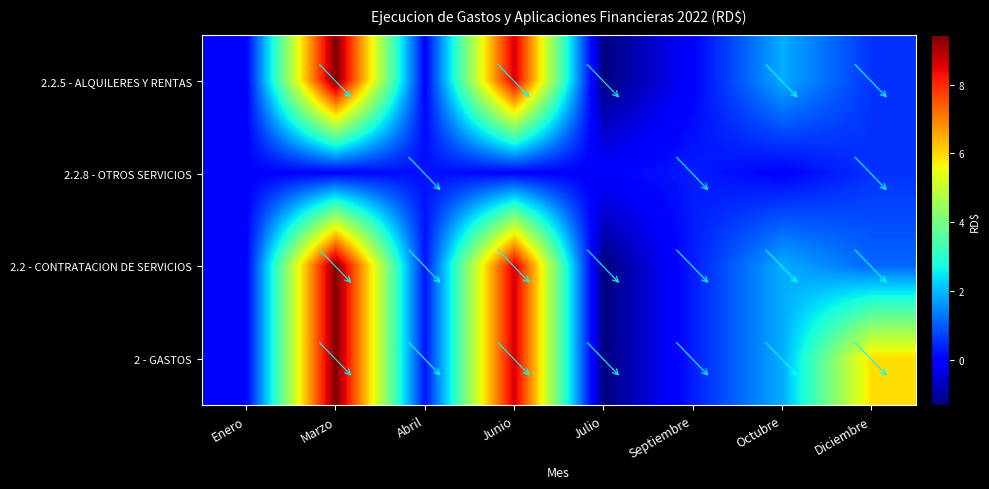

How many distinct data groups are displayed?

4